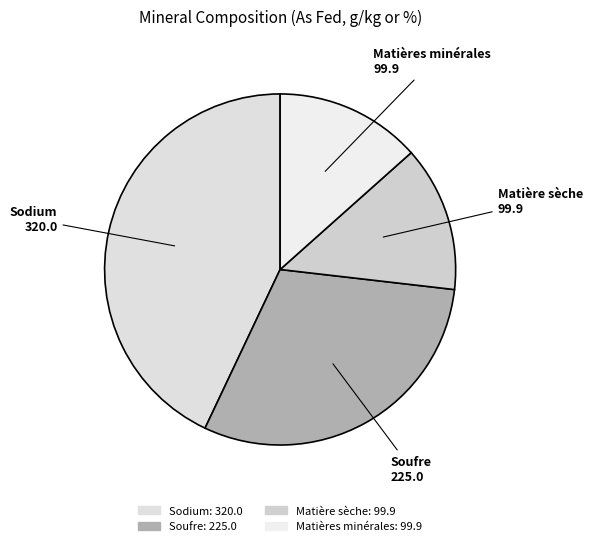

Which category has the biggest portion of the pie?

Sodium